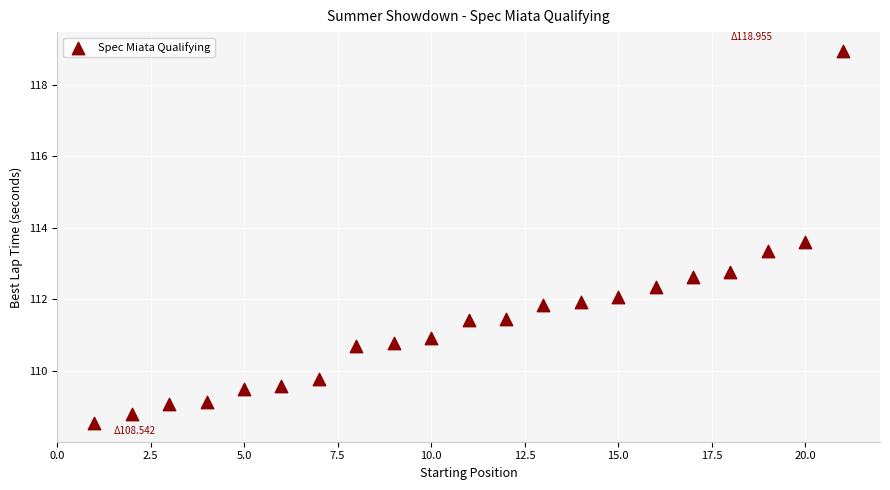

What is the range of X values (max minus min)?

20.0